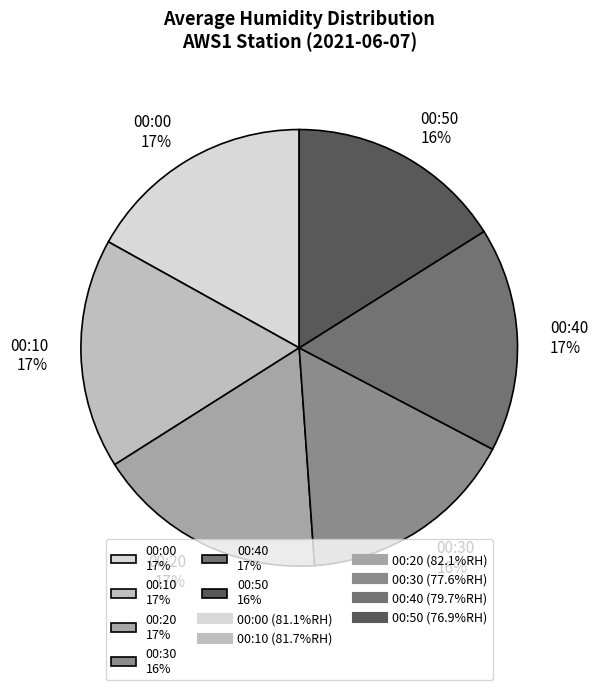

How many slices are in this pie chart?

6